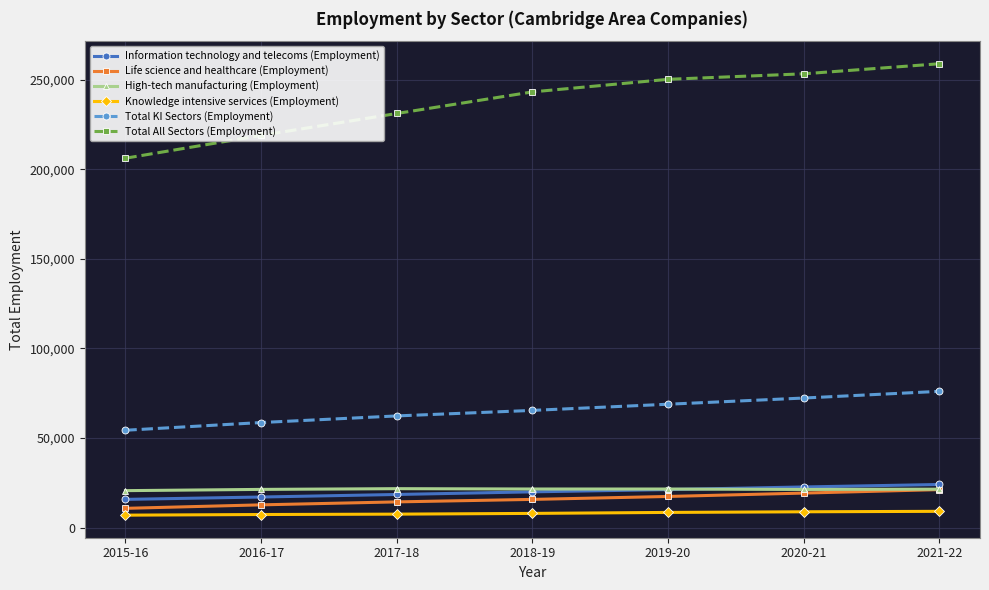

Does the chart display data point markers on the line(s)?

Yes